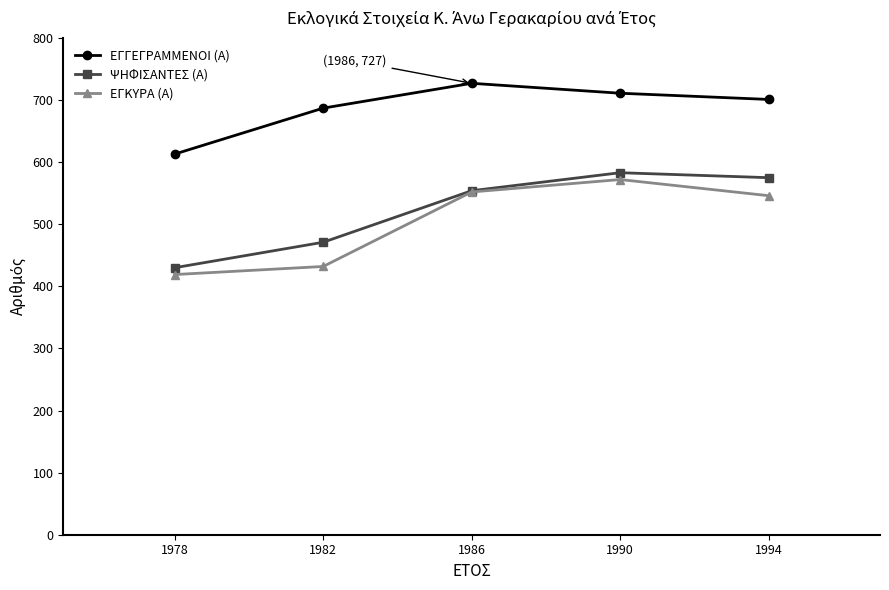

True or false: ΕΓΚΥΡΑ (Α) has more than 2 points higher than both neighbors.

False